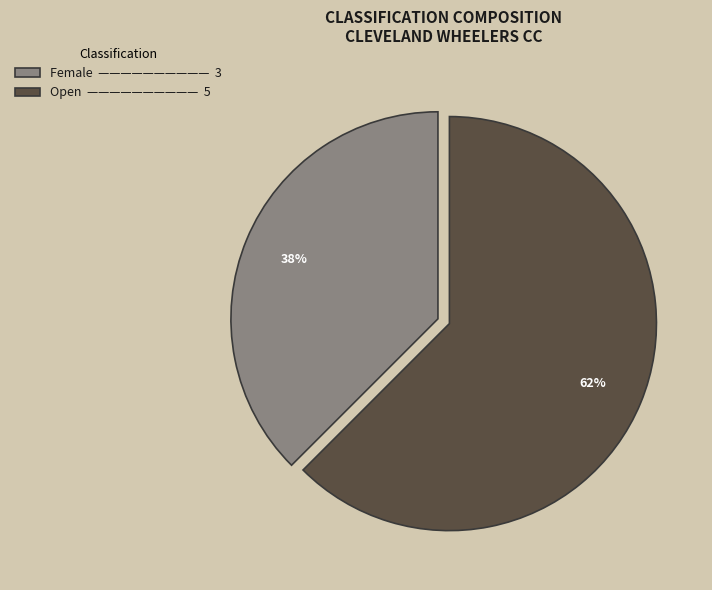

To the nearest percent, what is the combined percentage of Female and Open?

100%